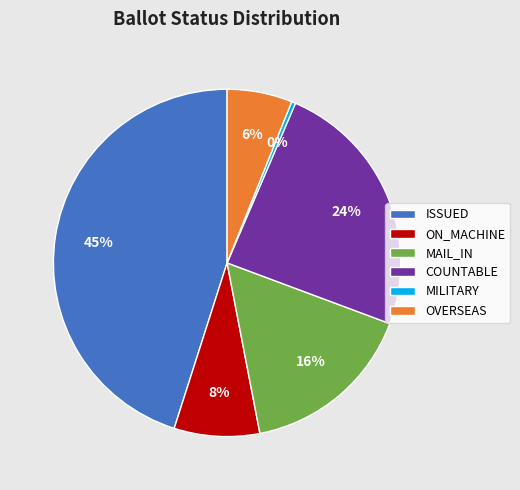

What is the ratio of the value at COUNTABLE to the value at ISSUED?

0.5